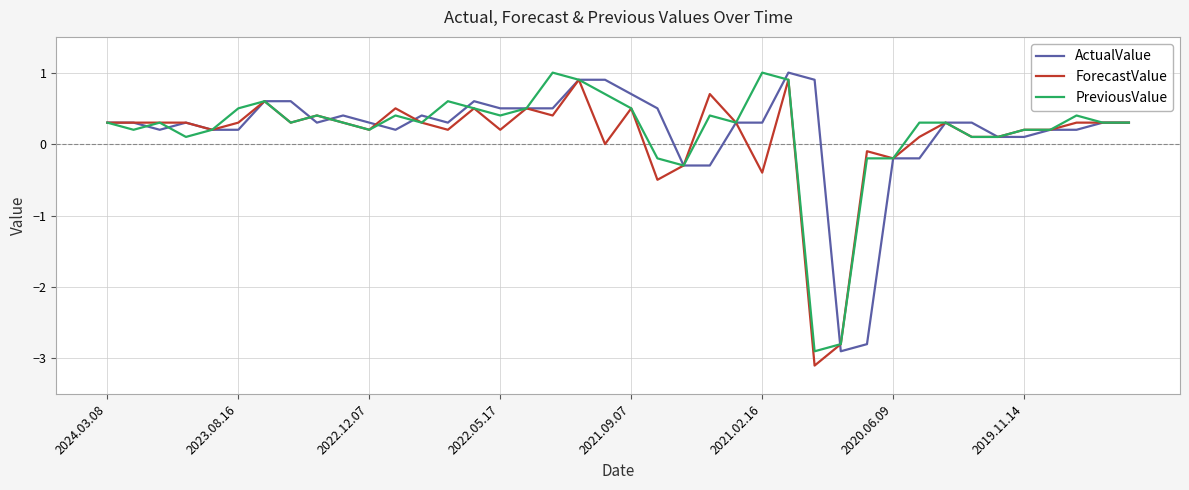

How many lines are shown in the chart?

3